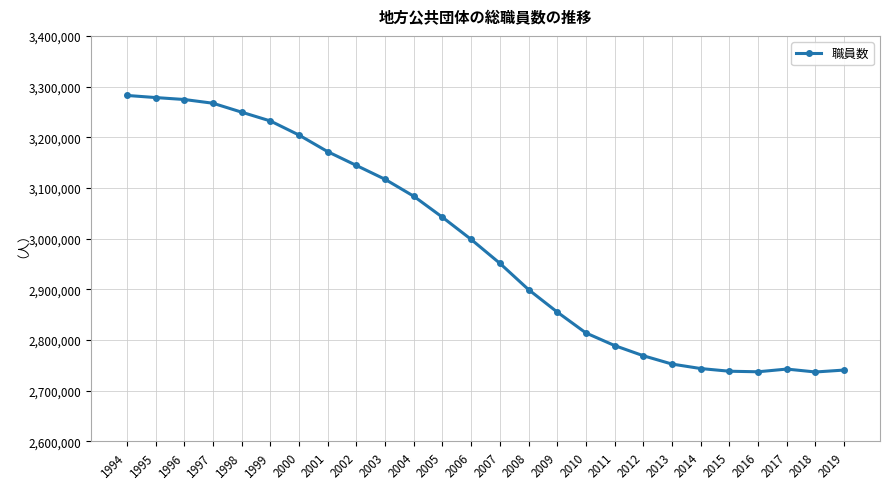

What is the sum of all values?

77614756